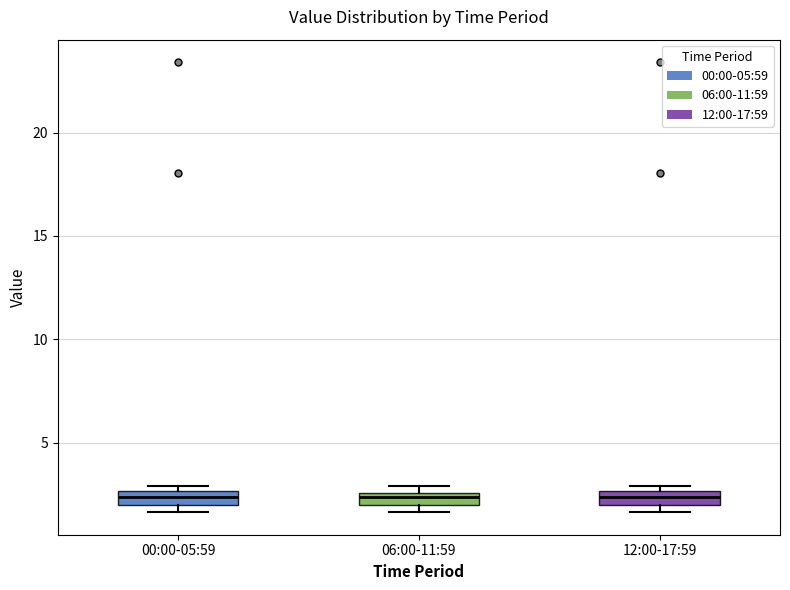

Where is the lower edge of the box for 06:00-11:59 on the y-axis? The values are not printed on the chart, so give them approximately, as read against the axis.

2.0